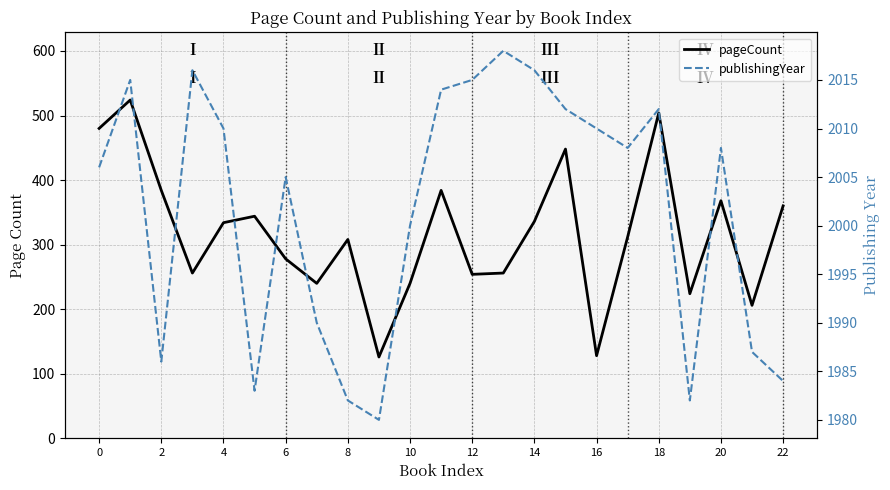

Is it true that publishingYear equals 1225 at 22?

False